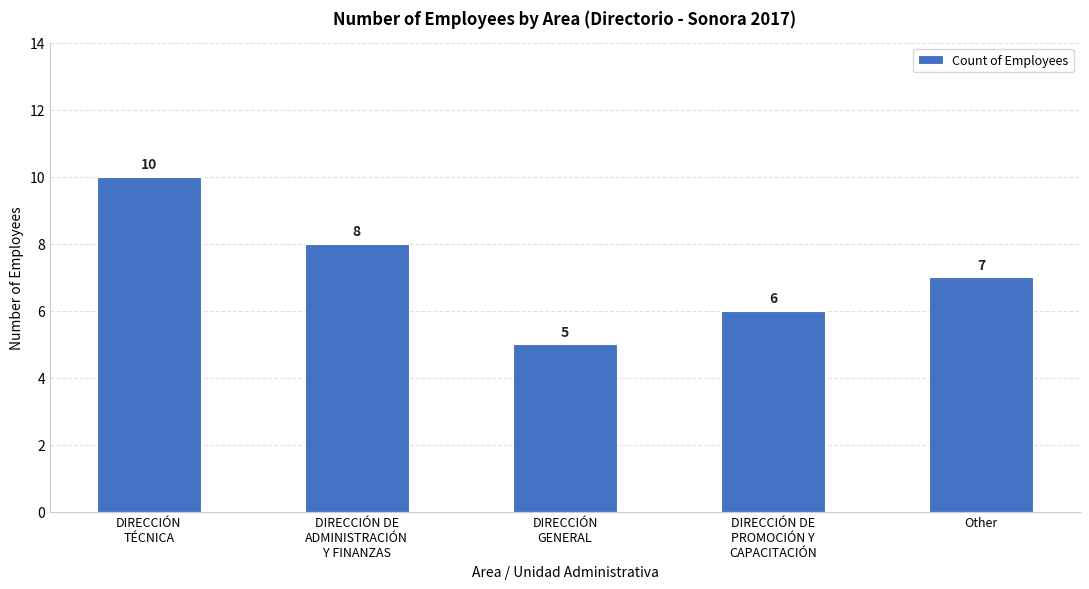

True or false: the data shows 7 at Other.

True